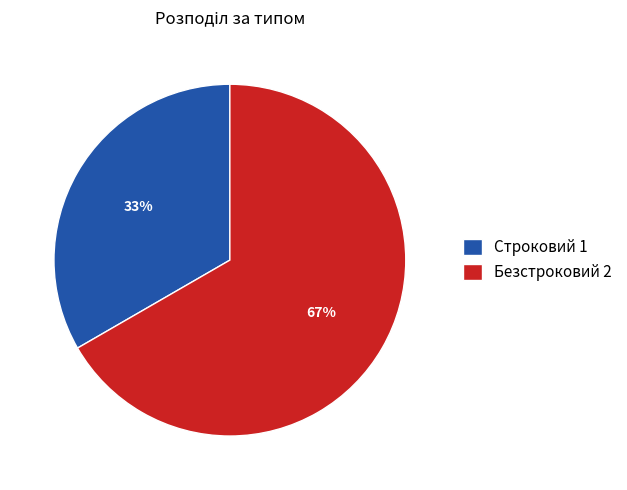

To the nearest percent, what is the average slice percentage?

50%